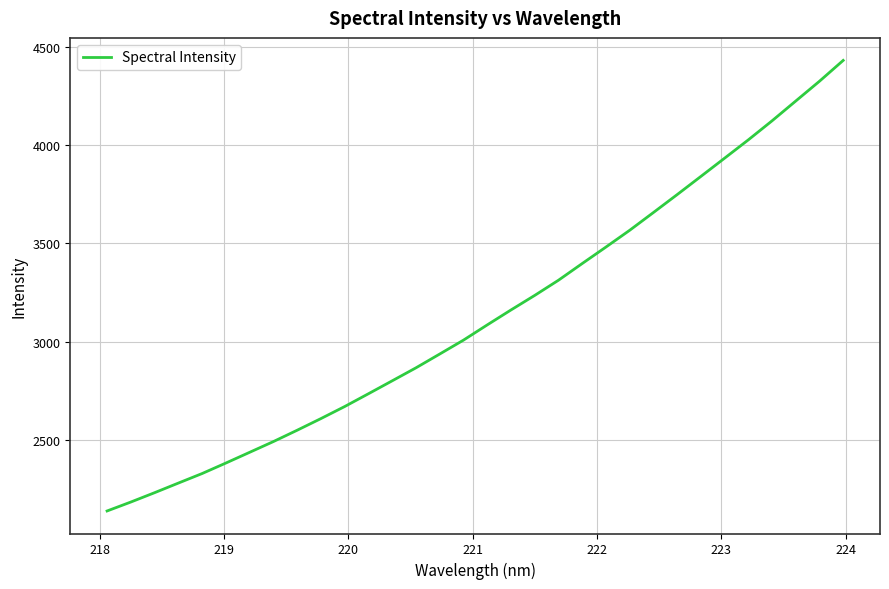

What is the difference between the maximum and minimum values?

2293.1